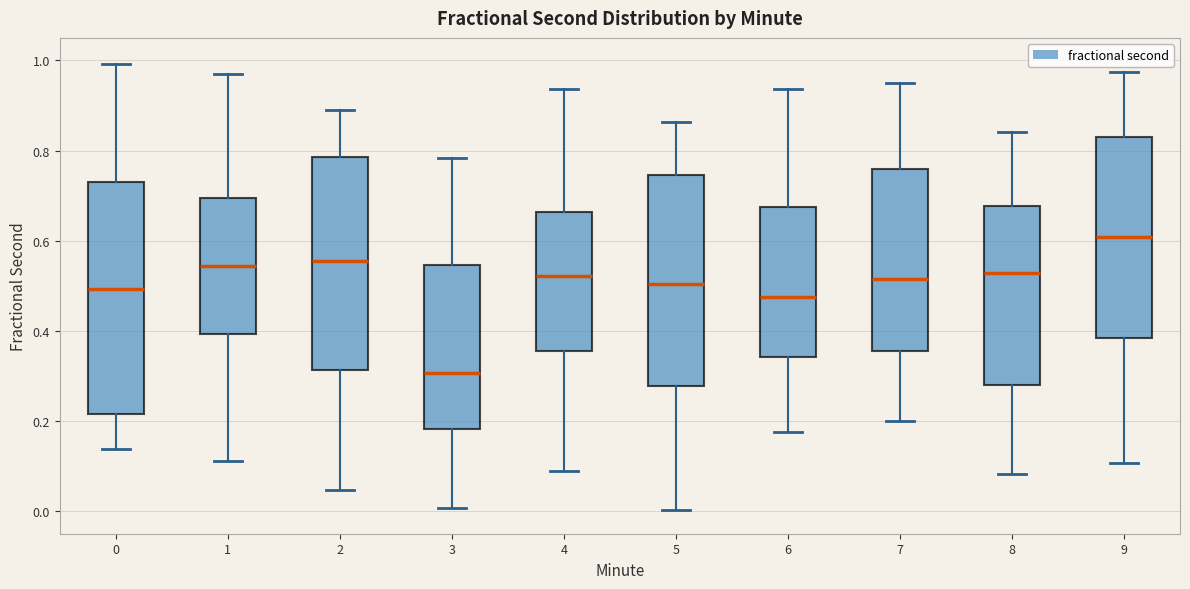

Reading left to right, transcribe this box plot: for each box, give where its median line is, the range the box spans, and where its two whiskers end, as read against the y-axis. The values are not printed on the chart, so give them approximately, as read against the axis.

0: median 0.50, box 0.22 to 0.74, whiskers 0.14 to 1.00
1: median 0.54, box 0.40 to 0.70, whiskers 0.12 to 0.98
2: median 0.56, box 0.32 to 0.78, whiskers 0.04 to 0.88
3: median 0.30, box 0.18 to 0.54, whiskers 0.00 to 0.78
4: median 0.52, box 0.36 to 0.66, whiskers 0.08 to 0.94
5: median 0.50, box 0.28 to 0.74, whiskers 0.00 to 0.86
6: median 0.48, box 0.34 to 0.68, whiskers 0.18 to 0.94
7: median 0.52, box 0.36 to 0.76, whiskers 0.20 to 0.96
8: median 0.52, box 0.28 to 0.68, whiskers 0.08 to 0.84
9: median 0.60, box 0.38 to 0.84, whiskers 0.10 to 0.98